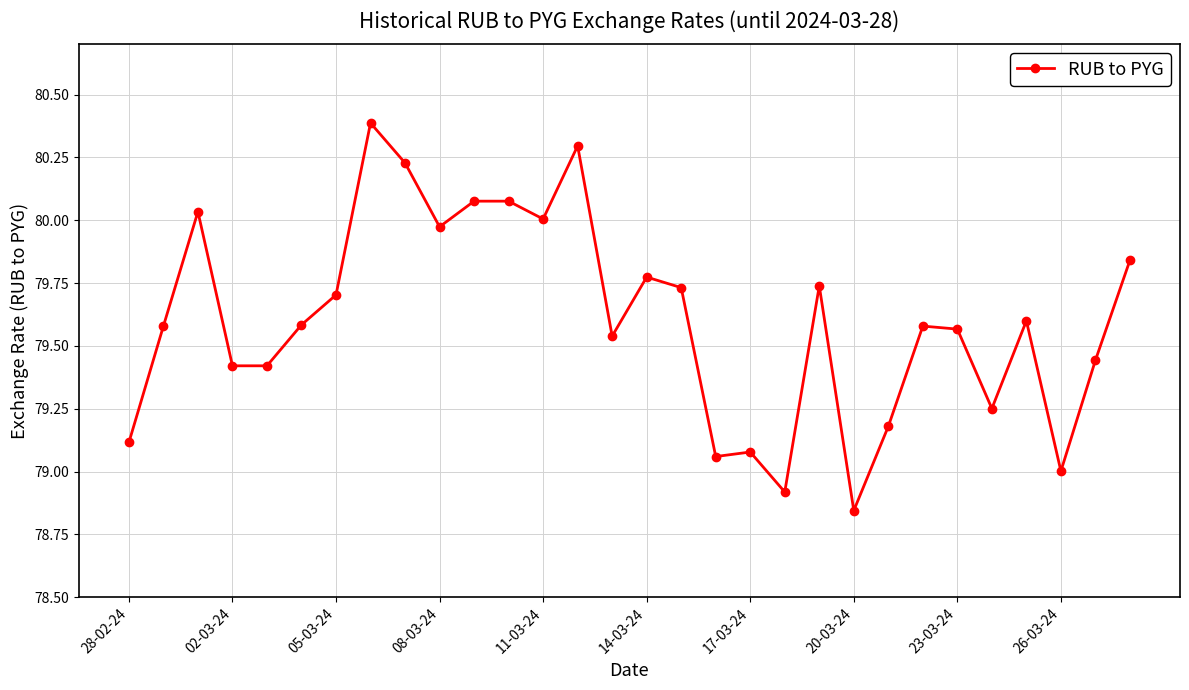

How many categories are shown in the chart?

30